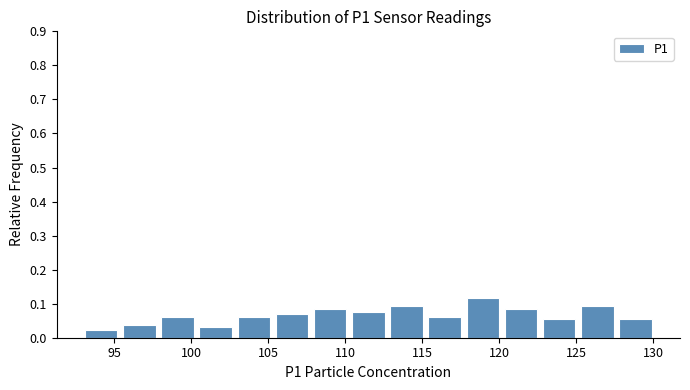

Reading left to right, transcribe this chart: for each bar, give the range it covers on the x-axis and its height. Neither the bar edges nor the heights are printed on the chart, so give them approximately, as read against the axes.

93.0 to 95.5: 0.02
95.5 to 98.0: 0.04
98.0 to 100.5: 0.06
100.5 to 103.0: 0.03
103.0 to 105.5: 0.06
105.5 to 108.0: 0.07
108.0 to 110.5: 0.08
110.5 to 113.0: 0.08
113.0 to 115.5: 0.09
115.5 to 118.0: 0.06
118.0 to 120.5: 0.12
120.5 to 123.0: 0.08
123.0 to 125.5: 0.05
125.5 to 128.0: 0.09
128.0 to 130.5: 0.05